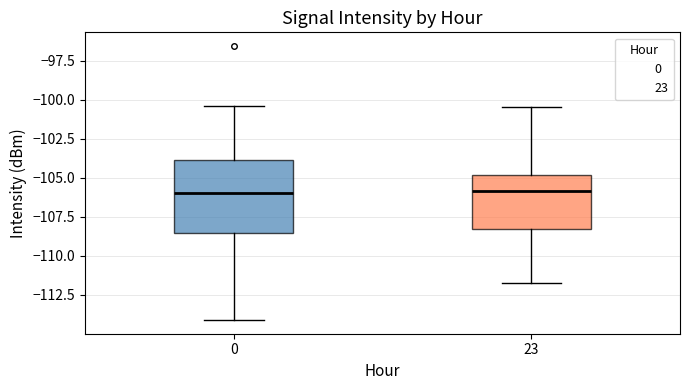

Reading left to right, transcribe this box plot: for each box, give where its median line is, the range the box spans, and where its two whiskers end, as read against the y-axis. The values are not printed on the chart, so give them approximately, as read against the axis.

0: median -106.0, box -108.5 to -104.0, whiskers -114.0 to -100.5
23: median -106.0, box -108.5 to -105.0, whiskers -112.0 to -100.5